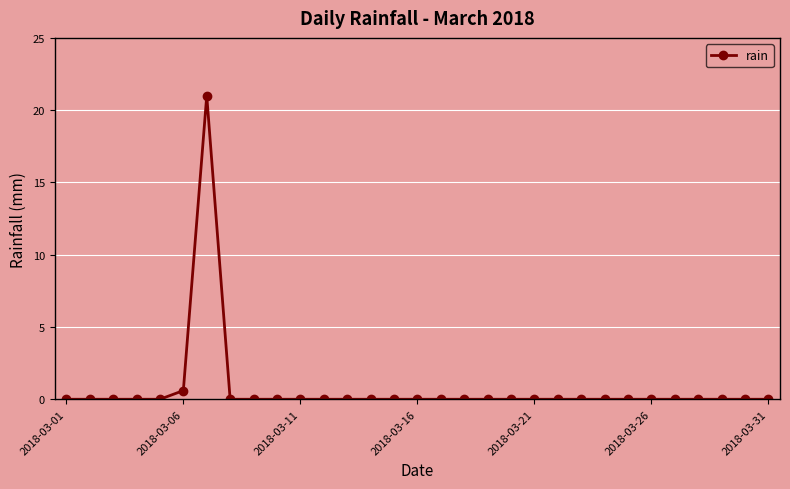

How many data points does each series have?

31